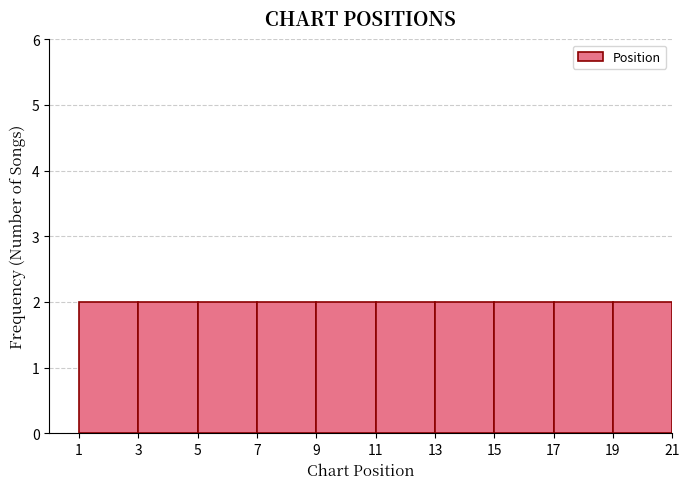

Reading left to right, transcribe this chart: for each bar, give the range it covers on the x-axis and its height. The values are not printed on the chart, so give them approximately, as read against the axis.

1 to 3: 2
3 to 5: 2
5 to 7: 2
7 to 9: 2
9 to 11: 2
11 to 13: 2
13 to 15: 2
15 to 17: 2
17 to 19: 2
19 to 21: 2